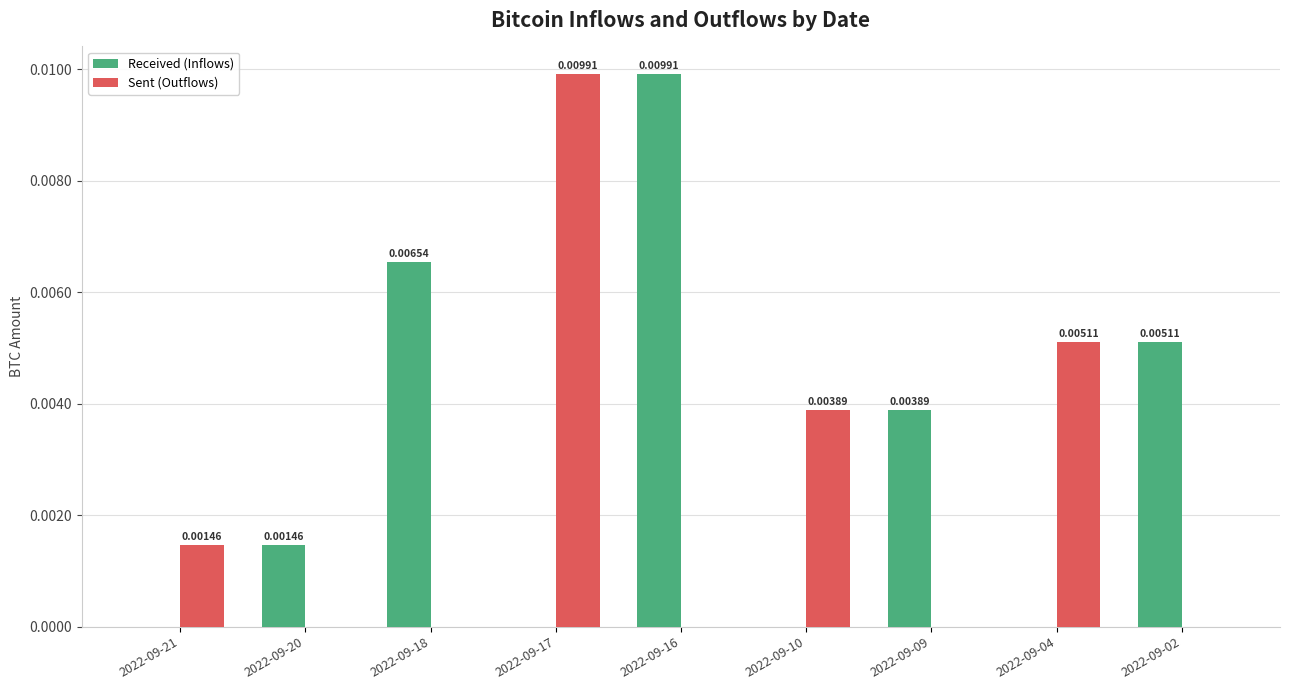

Is the value of Sent (Outflows) at 2022-09-04 greater than the value of Received (Inflows) at 2022-09-16?

No